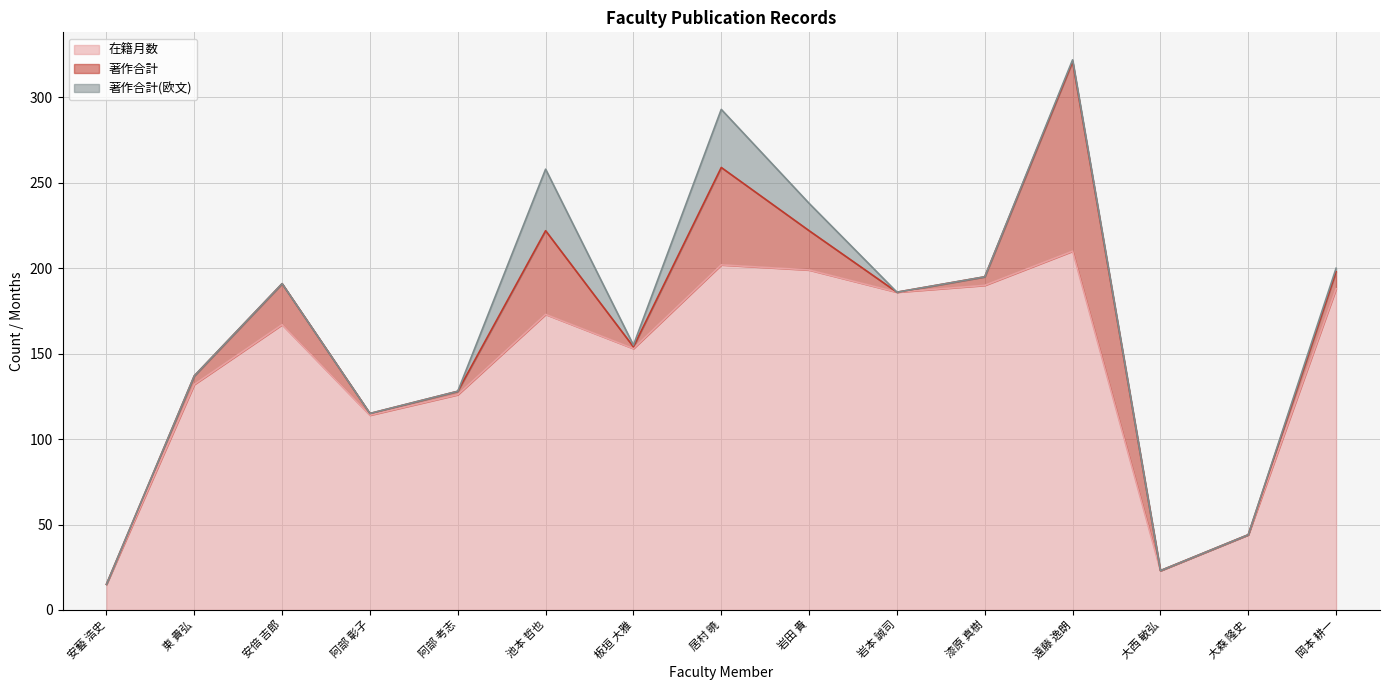

Which series has the largest total across all categories?

在籍月数